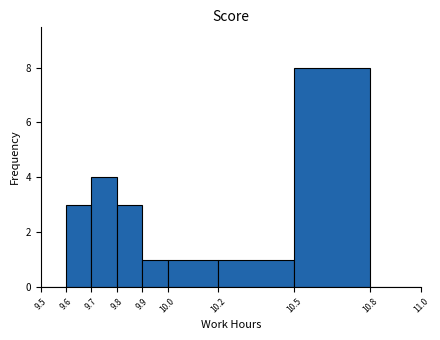

Reading left to right, transcribe this chart: for each bar, give the range it covers on the x-axis and its height. The values are not printed on the chart, so give them approximately, as read against the axis.

9.5 to 9.6: 0
9.6 to 9.7: 3
9.7 to 9.8: 4
9.8 to 9.9: 3
9.9 to 10.0: 1
10.0 to 10.2: 1
10.2 to 10.5: 1
10.5 to 10.8: 8
10.8 to 11.0: 0